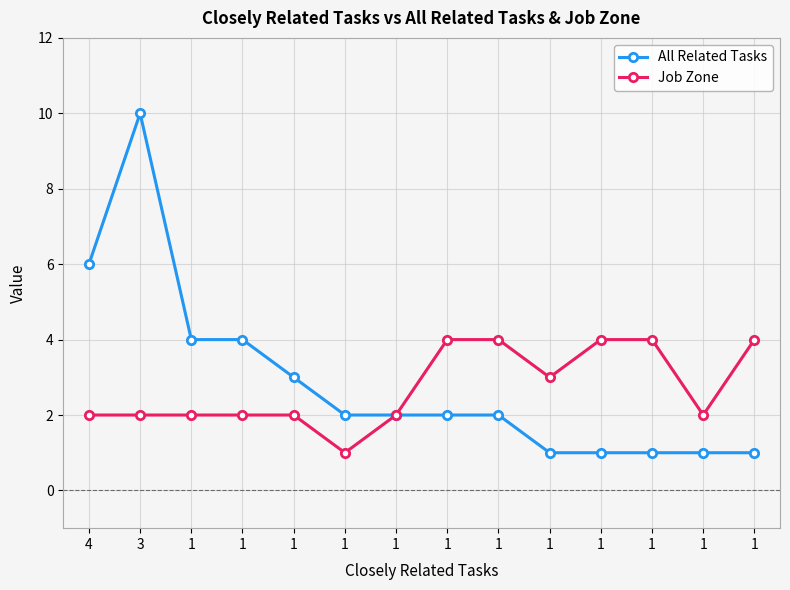

What are all the series names shown in the legend?

All Related Tasks, Job Zone